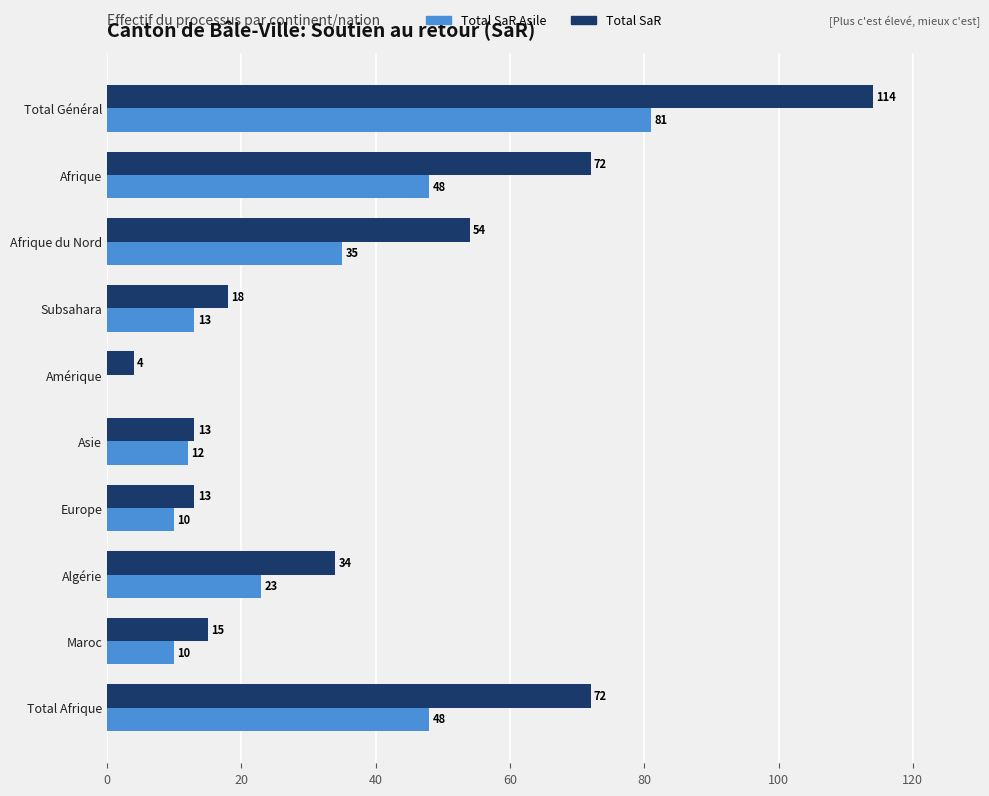

At which label is Total SaR closest to 59?

Afrique du Nord